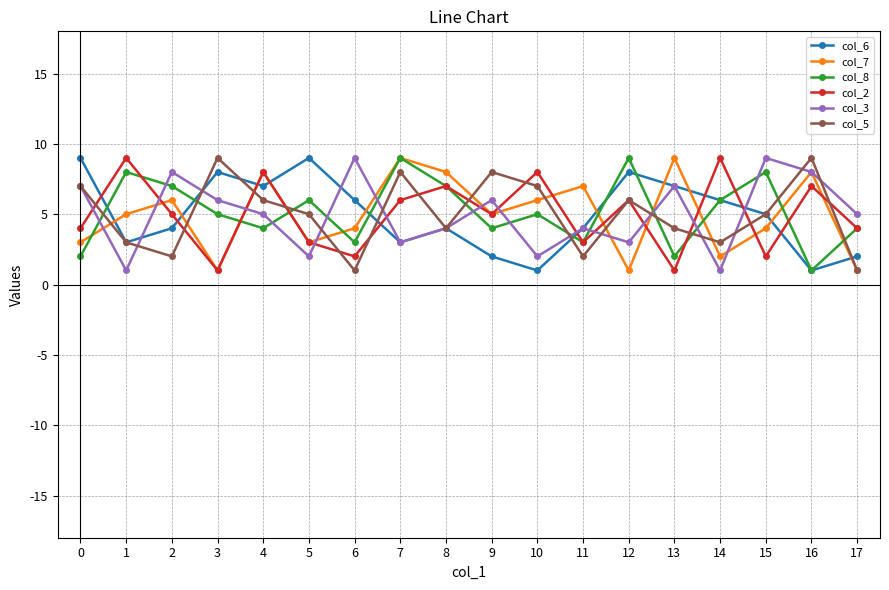

Reading left to right, what are all the values shown in this chart?

col_6: 9	3	4	8	7	9	6	3	4	2	1	4	8	7	6	5	1	2
col_7: 3	5	6	1	8	3	4	9	8	5	6	7	1	9	2	4	8	1
col_8: 2	8	7	5	4	6	3	9	7	4	5	3	9	2	6	8	1	4
col_2: 4	9	5	1	8	3	2	6	7	5	8	3	6	1	9	2	7	4
col_3: 7	1	8	6	5	2	9	3	4	6	2	4	3	7	1	9	8	5
col_5: 7	3	2	9	6	5	1	8	4	8	7	2	6	4	3	5	9	1